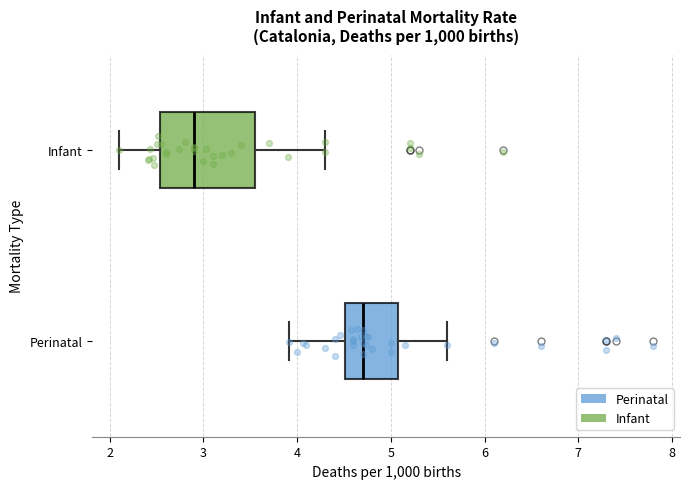

Where does the right whisker of the box for Infant end on the x-axis? The values are not printed on the chart, so give them approximately, as read against the axis.

4.3